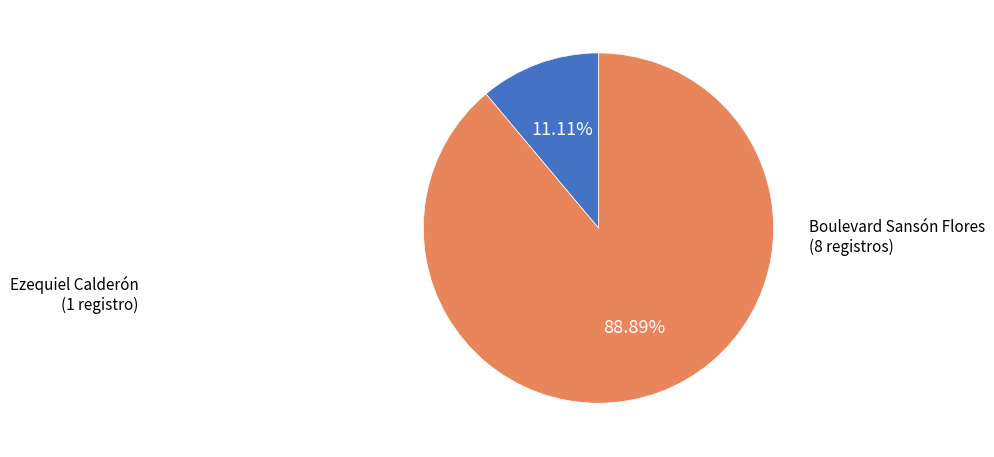

Does any single category account for the majority?

Yes